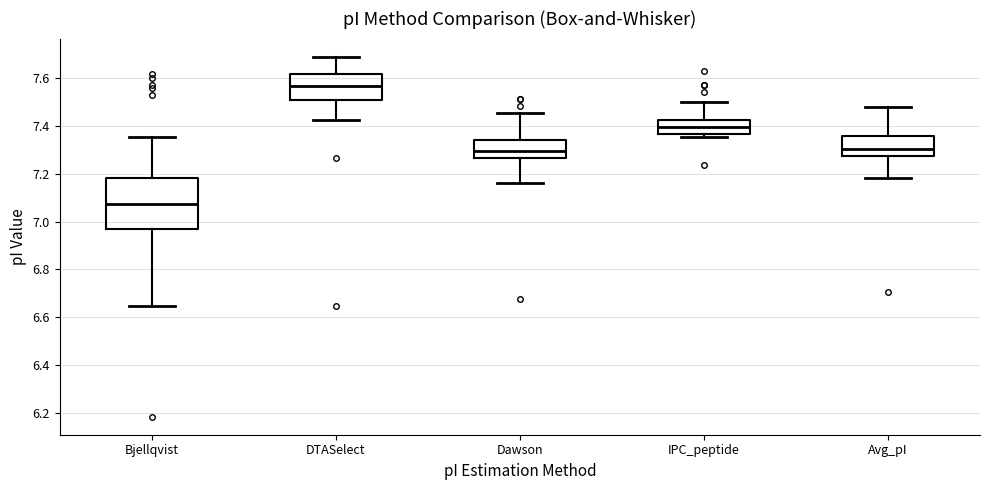

Reading left to right, transcribe this box plot: for each box, give where its median line is, the range the box spans, and where its two whiskers end, as read against the y-axis. The values are not printed on the chart, so give them approximately, as read against the axis.

Bjellqvist: median 7.08, box 6.96 to 7.18, whiskers 6.64 to 7.36
DTASelect: median 7.56, box 7.50 to 7.62, whiskers 7.42 to 7.68
Dawson: median 7.30, box 7.26 to 7.34, whiskers 7.16 to 7.46
IPC_peptide: median 7.40, box 7.36 to 7.42, whiskers 7.36 (just below the box's lower edge) to 7.50
Avg_pI: median 7.30, box 7.28 to 7.36, whiskers 7.18 to 7.48